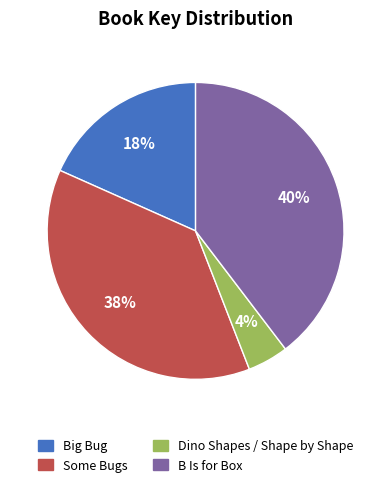

Rank the categories by value from lowest to highest.

Dino Shapes / Shape by Shape, Big Bug, Some Bugs, B Is for Box